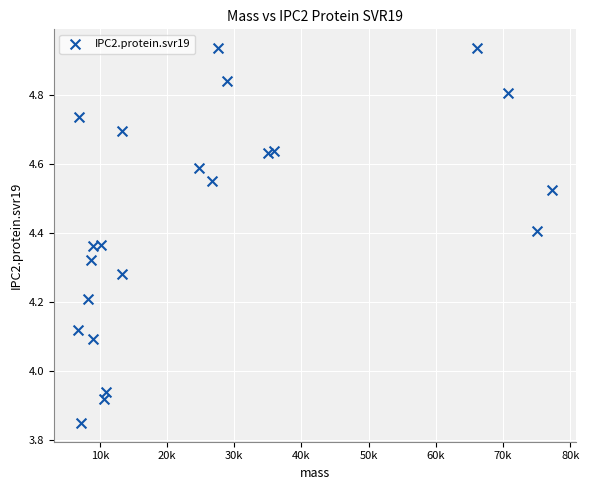

What is the range of X values (max minus min)?

70604.9